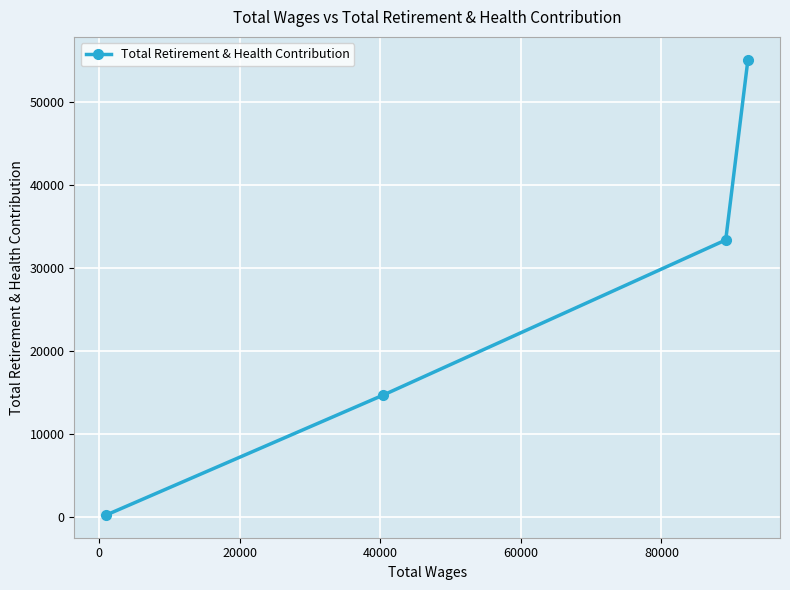

What is the difference between the maximum and minimum values?

54789